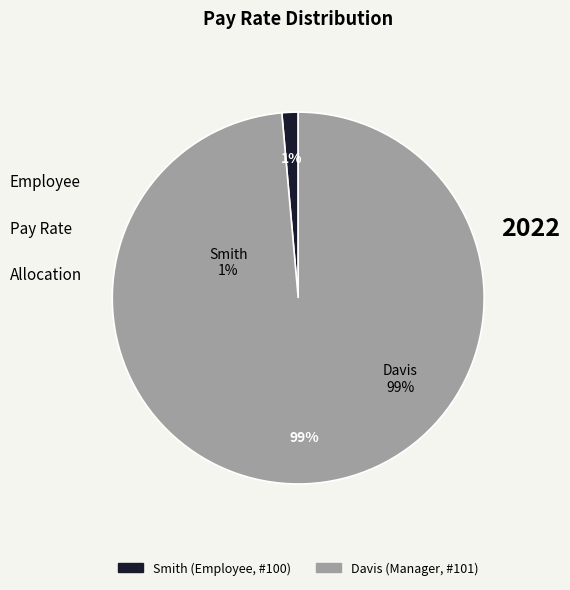

Between Smith and Davis, which is larger?

Davis